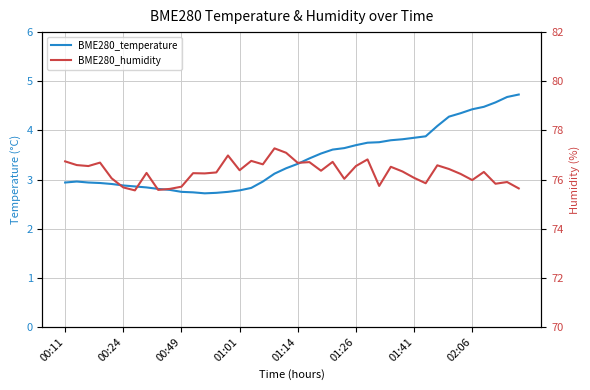

The value of BME280_temperature at 24 is 3.6. True or false?

True